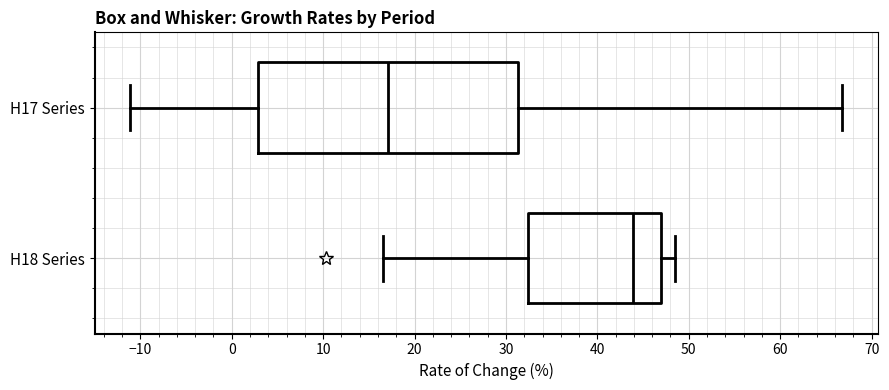

Reading bottom to top, read every box against the x-axis: the position of its median line, the range the box covers, and the ends of its whiskers. The values are not printed on the chart, so give them approximately, as read against the axis.

H18 Series: median 44, box 32 to 47, whiskers 17 to 49
H17 Series: median 17, box 3 to 31, whiskers -11 to 67